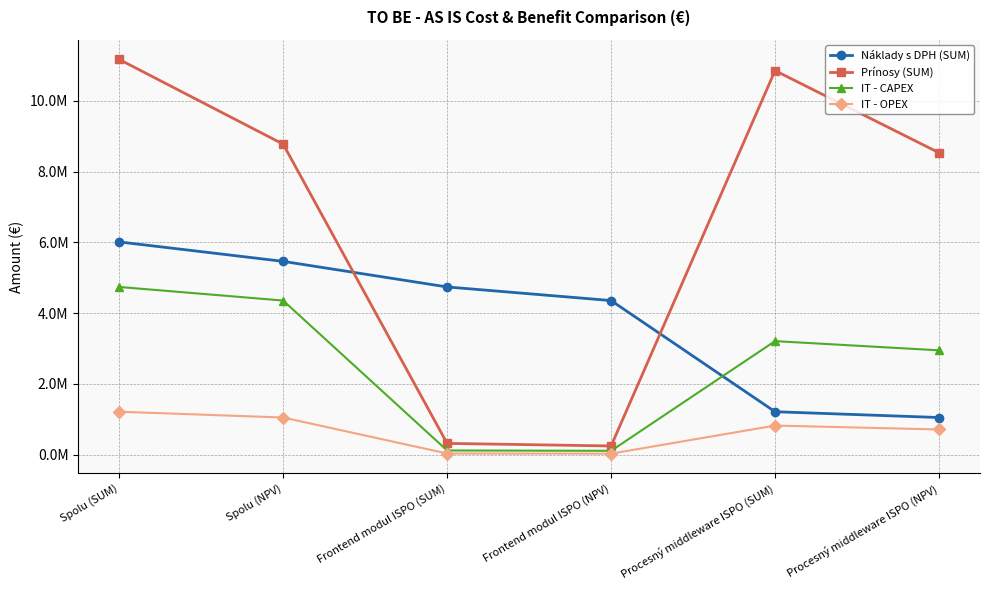

At which category is the sum across all series the highest?

Spolu (SUM)